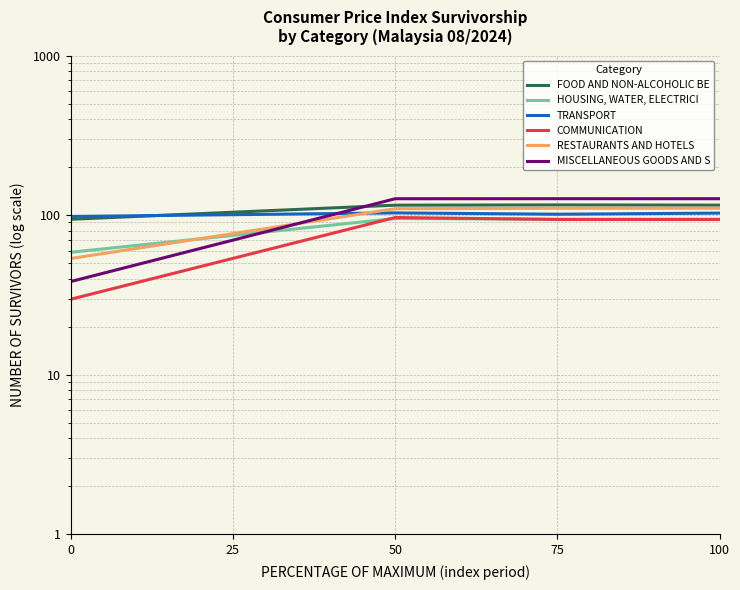

What value does the TRANSPORT series have at 75?

101.3